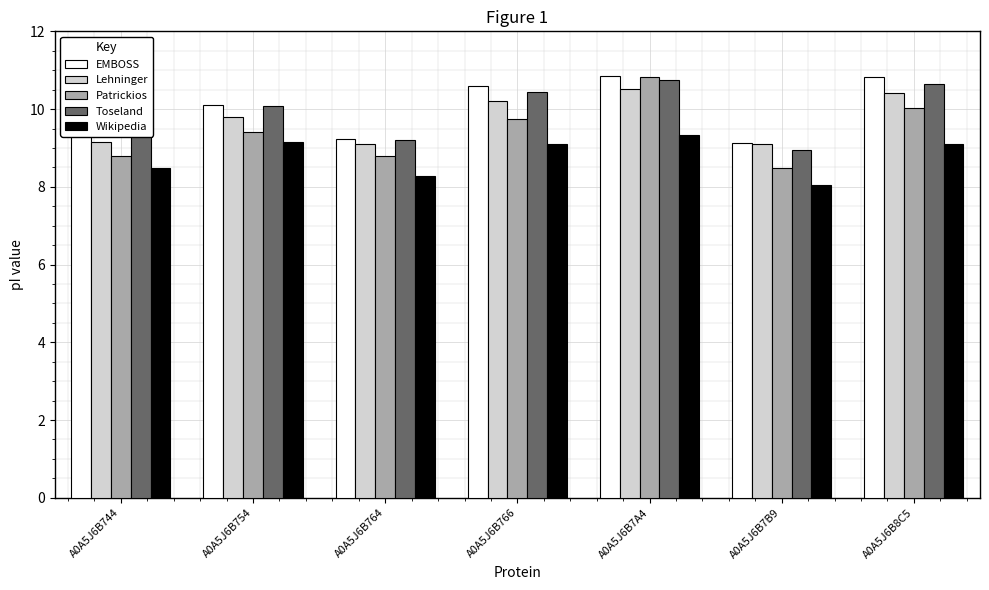

Is the value of Wikipedia at A0A5J6B754 greater than the value of Toseland at A0A5J6B754?

No